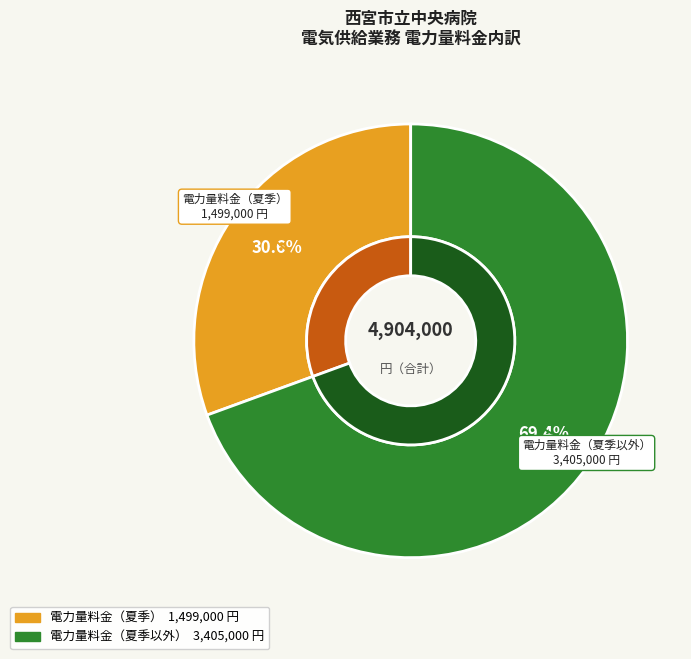

To the nearest percent, what is the difference between the largest and smallest slice percentages?

39%